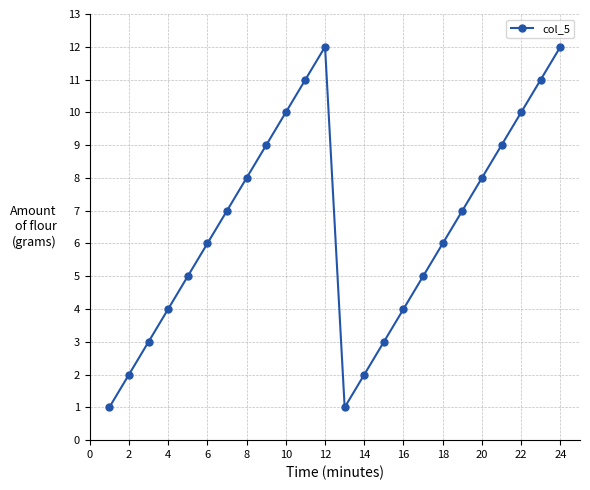

What is the difference between the maximum and minimum values?

11